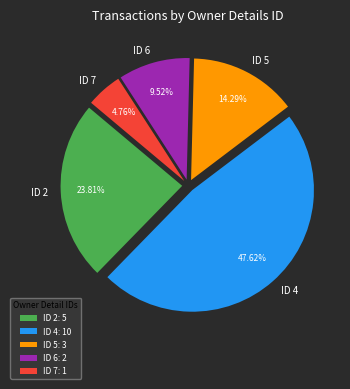

Is the sum of ID 5 and ID 6 greater than half?

No